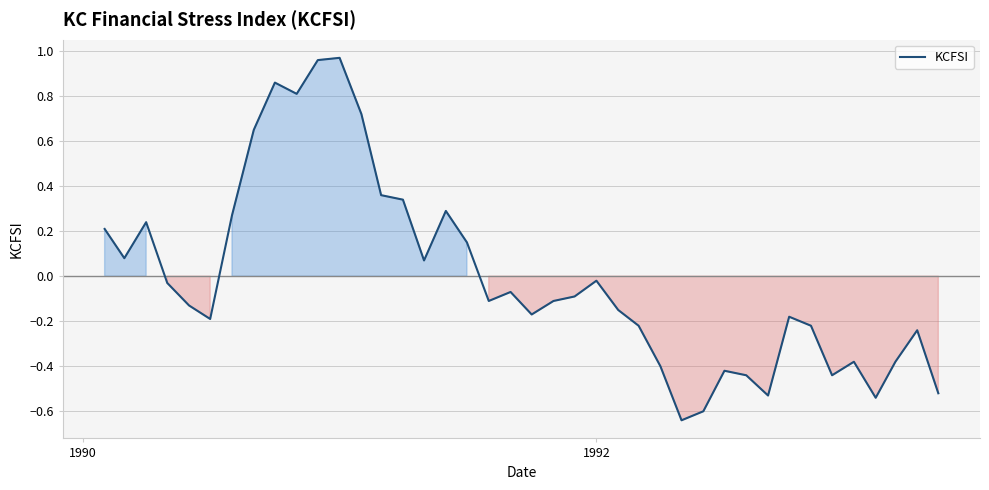

What is the difference between the maximum and minimum values?

1.6